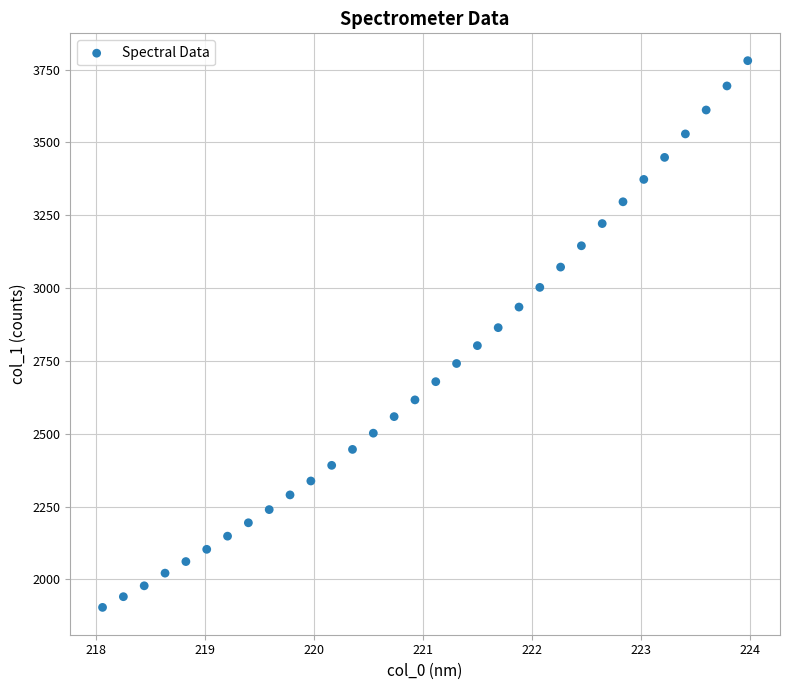

What is the range of Y values (max minus min)?

1877.2